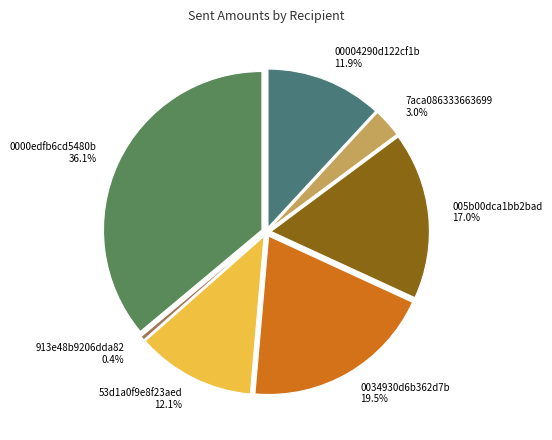

Which has a higher value, 00004290d122cf1b or 0000edfb6cd5480b?

0000edfb6cd5480b